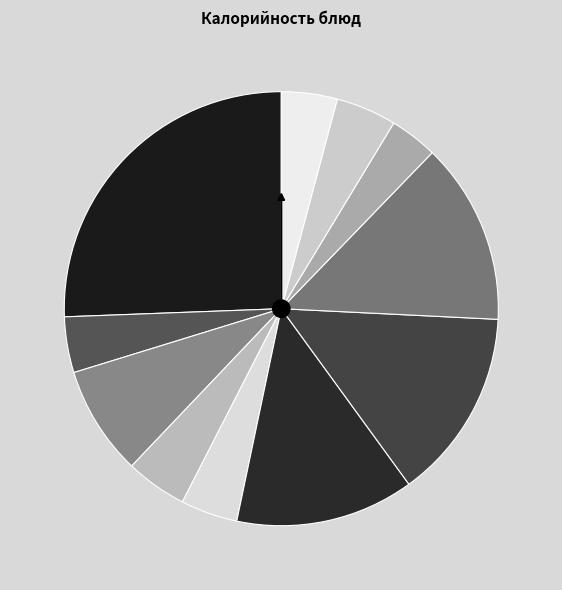

Rank the categories by value from highest to lowest.

Каша рисовая, Тефтели, Каша гречневая, Суп картофельный с вермишелью, Хлеб, Яблоко, Хлеб ржаной, Салат из капусты, Кисель, Компот из свежих фруктов, Хлеб пшеничный